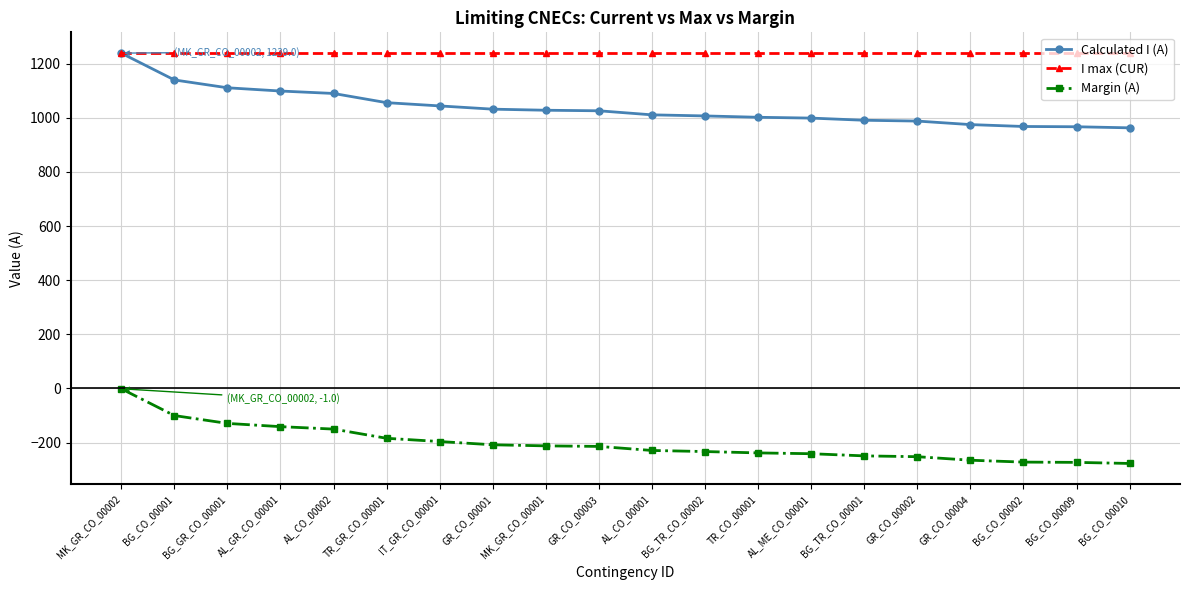

Which series has the largest total across all categories?

I max (CUR)